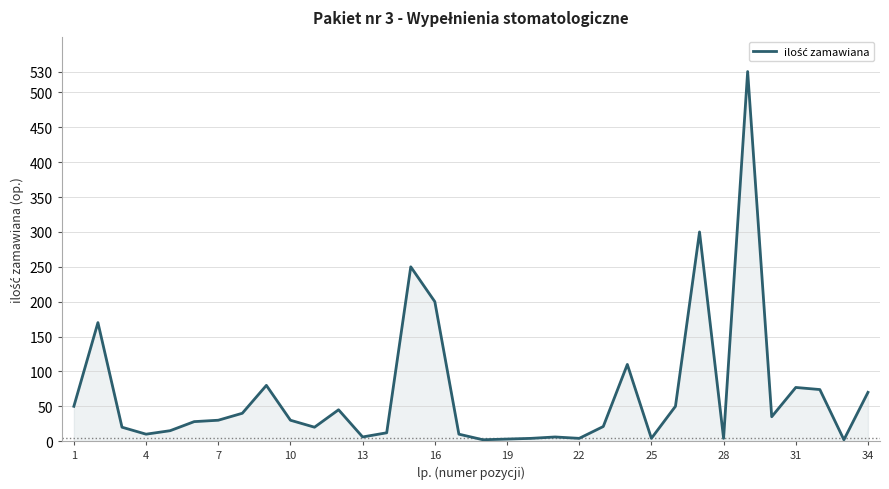

What is the maximum value shown in the chart?

530